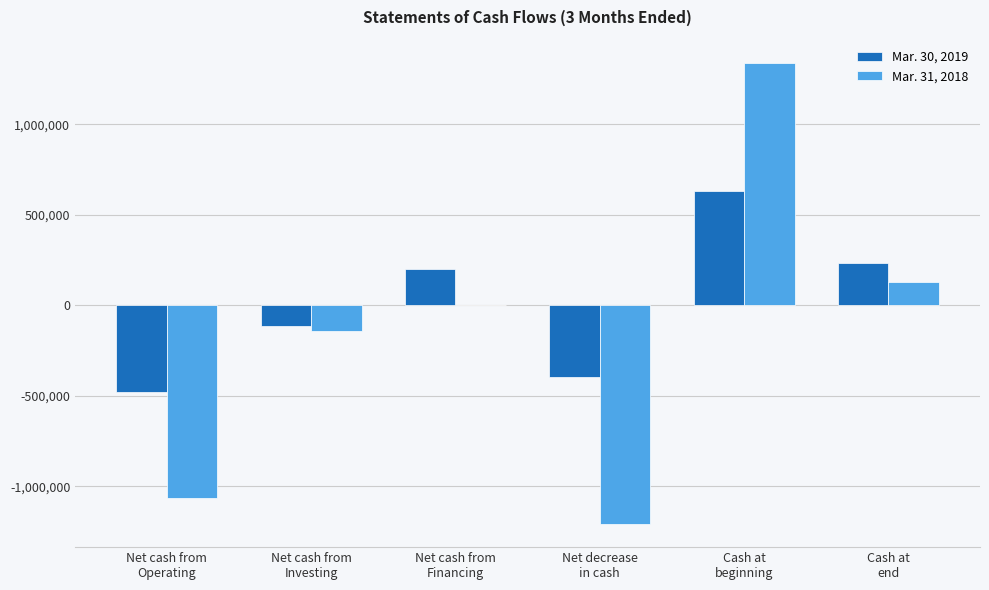

Reading left to right, extract all data points from this chart.

Mar. 30, 2019: -481408	-116327	200000	-397735	628804	231069
Mar. 31, 2018: -1066242	-142750	0	-1208992	1339572	130580